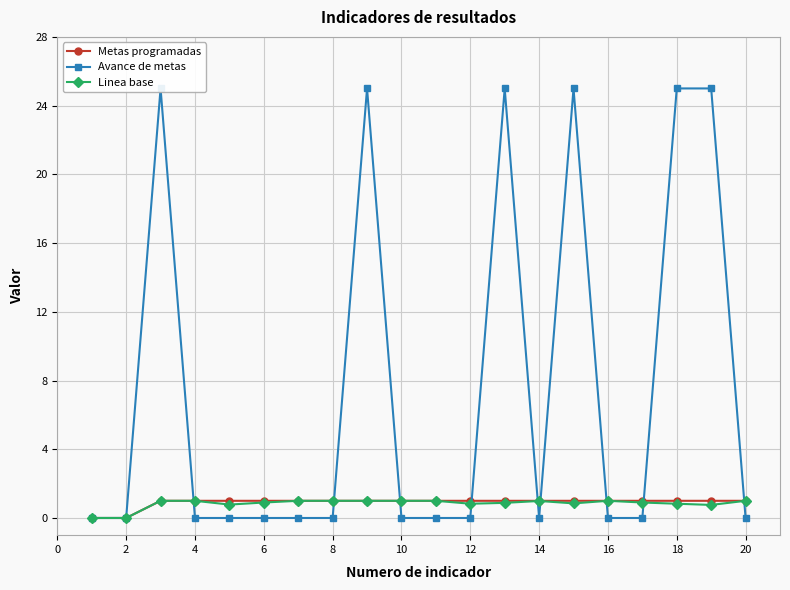

Which has a higher value, 16 or 4?

16